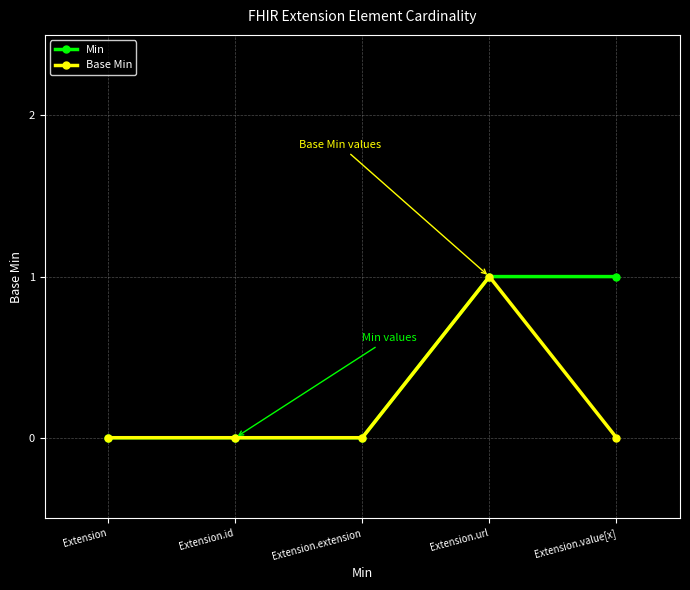

What is the difference between the maximum and second lowest values in the Base Min series?

1